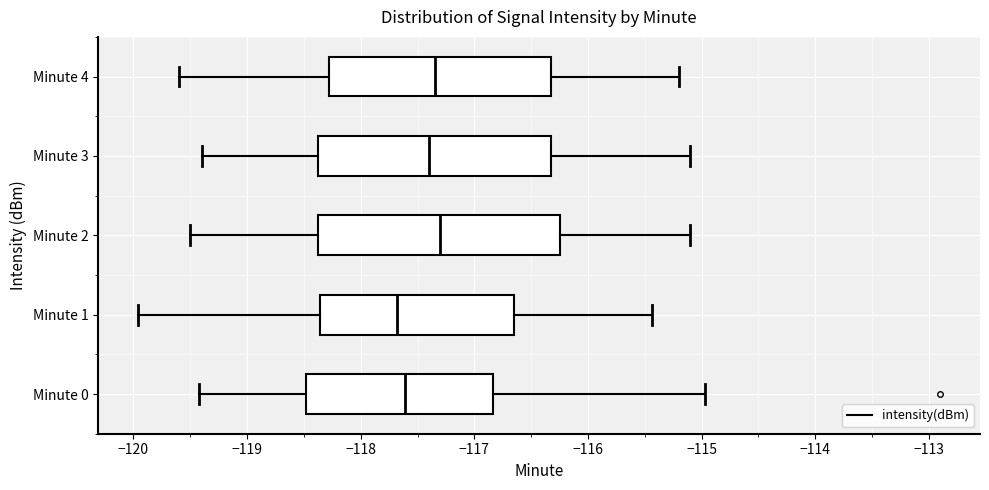

Where does the right whisker of the box for Minute 1 end on the x-axis? The values are not printed on the chart, so give them approximately, as read against the axis.

-115.4